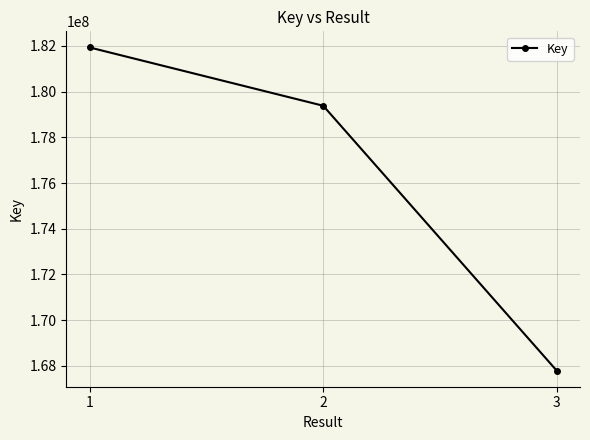

Rank the categories by value from lowest to highest.

3, 2, 1